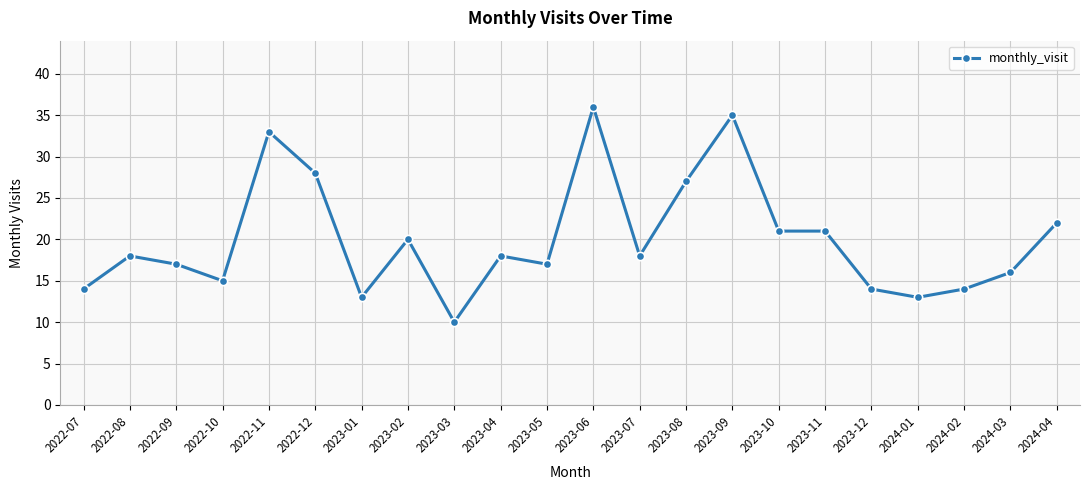

Count the number of data series in this chart.

1